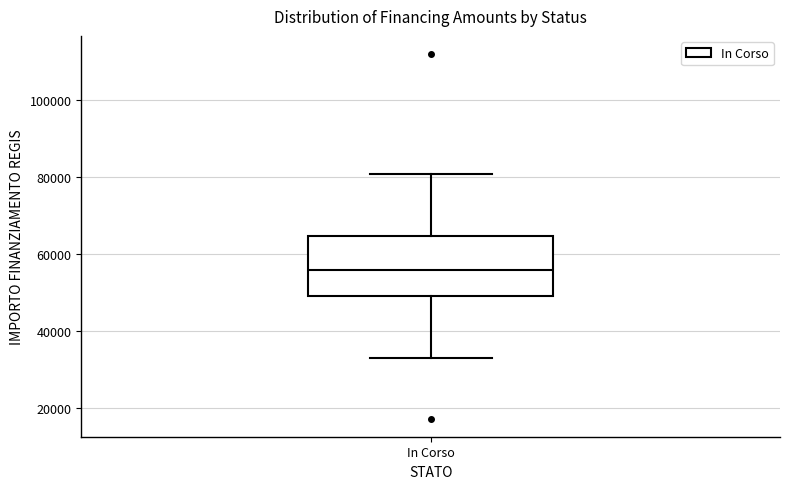

Read this box plot against the y-axis: the position of the median line, the range covered by the box, and the ends of both whiskers. The values are not printed on the chart, so give them approximately, as read against the axis.

median 56000, box 50000 to 64000, whiskers 32000 to 80000